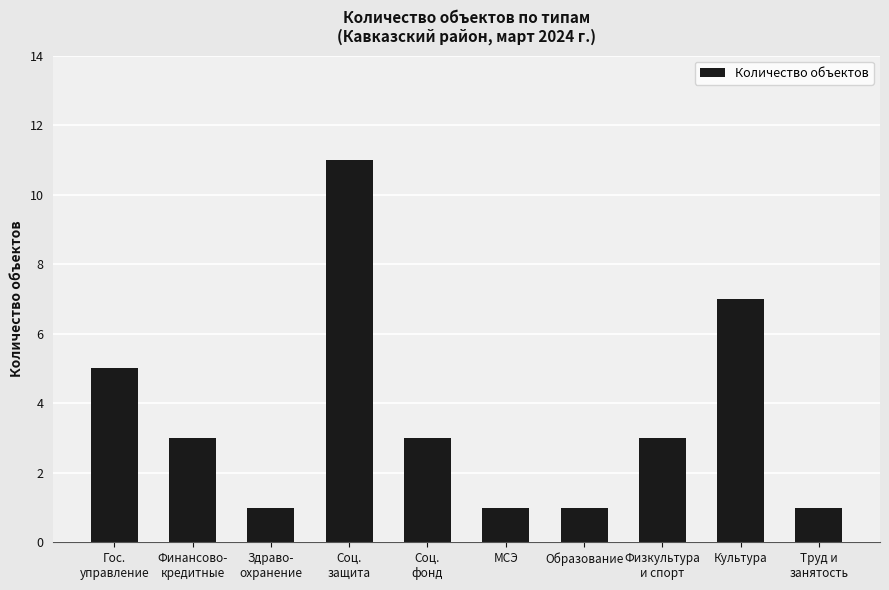

What is the difference between the maximum and second lowest values?

10